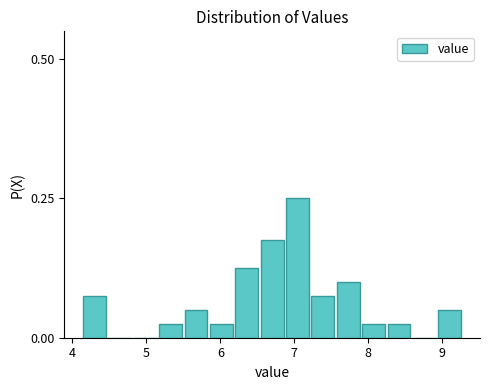

Read against the x-axis, roughly where is the centre of the tallest bar?

7.0